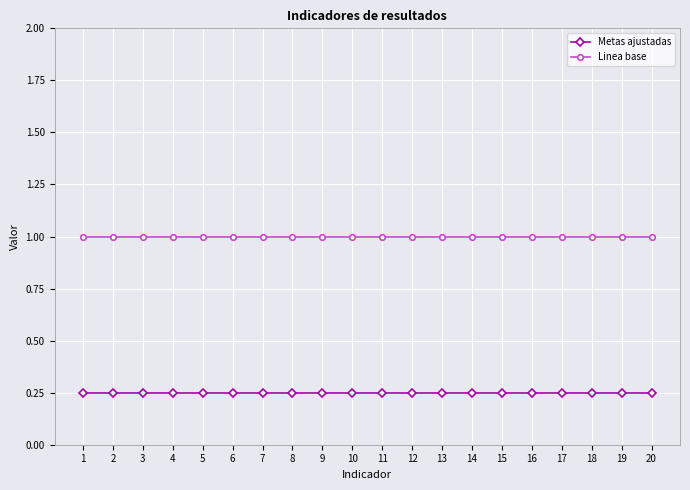

The Linea base series shows 1.0 at 19. True or false?

True